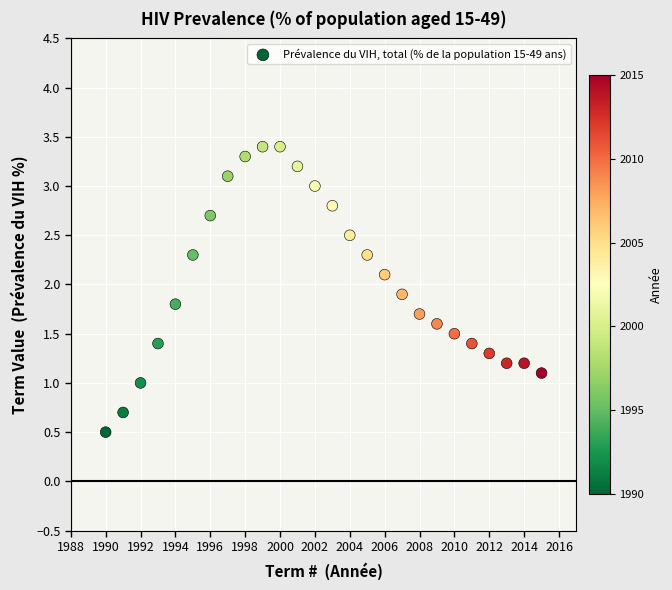

What is the range of X values (max minus min)?

25.0